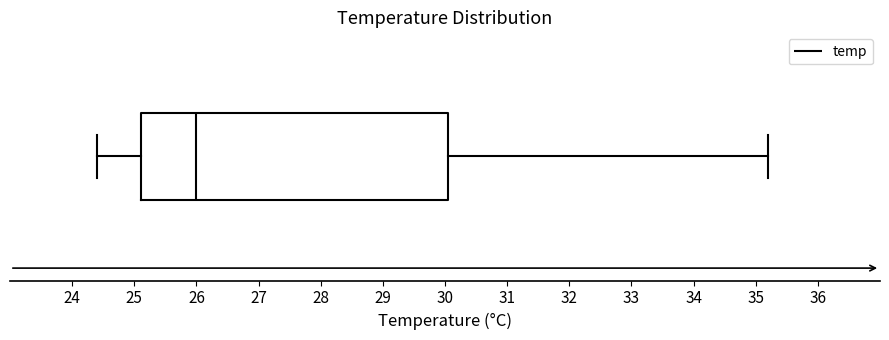

Transcribe this box plot: give where the median line is, the range the box spans, and where the two whiskers end, as read against the x-axis. The values are not printed on the chart, so give them approximately, as read against the axis.

median 26.0, box 25.1 to 30.1, whiskers 24.4 to 35.2